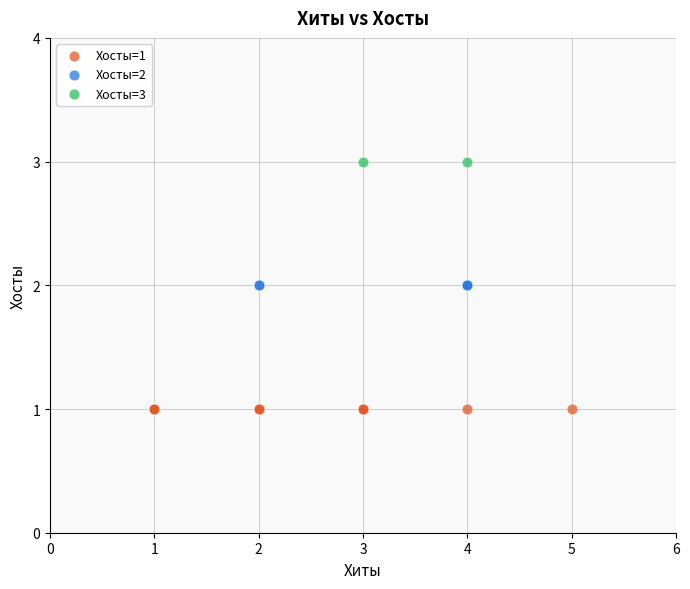

Which series contains the highest Y value?

Хосты=3